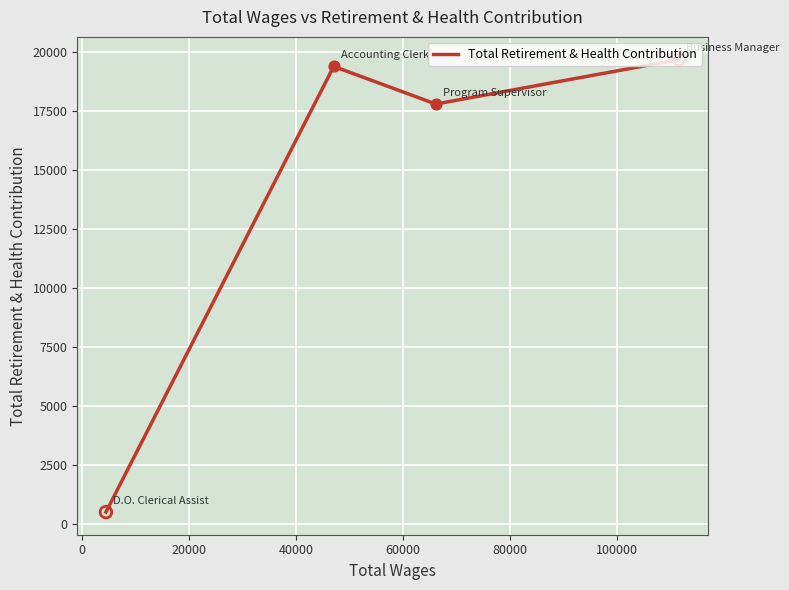

Between 20000 and 0, which is larger?

20000